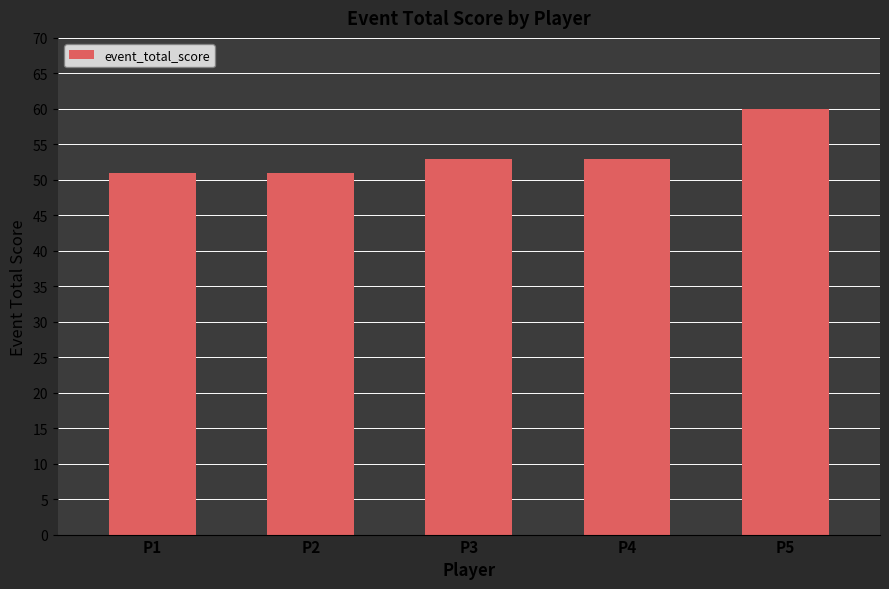

Reading left to right, what are all the values shown in this chart?

51	51	53	53	60